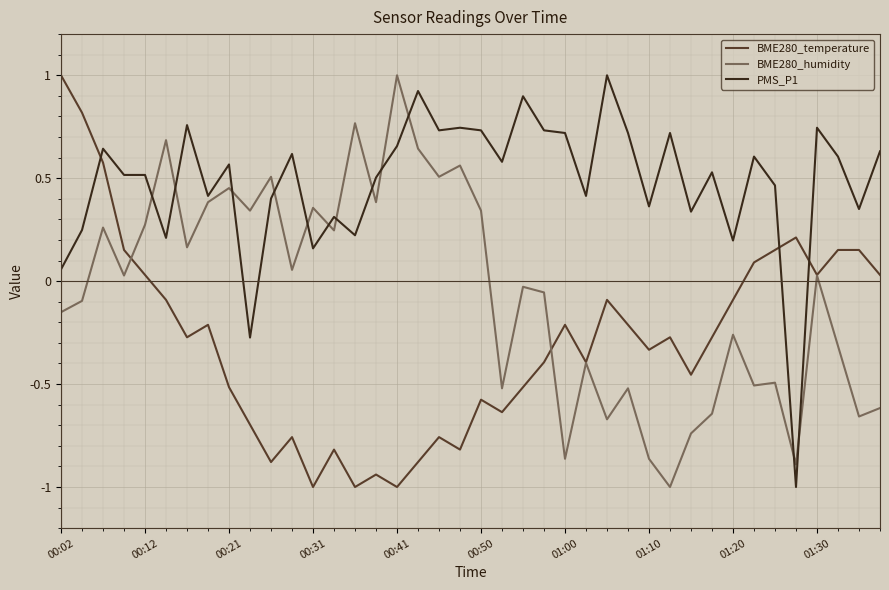

What is the lowest value of the PMS_P1 series?

-1.0